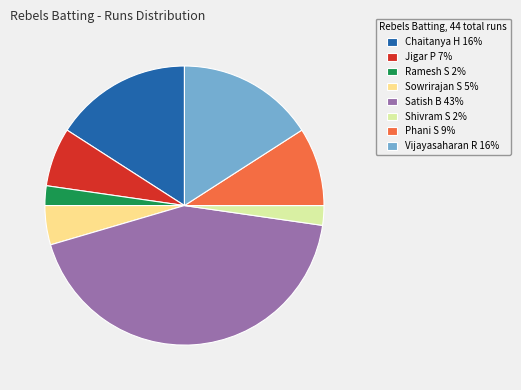

True or false: Vijayasaharan R 16% accounts for 16% of the total.

True